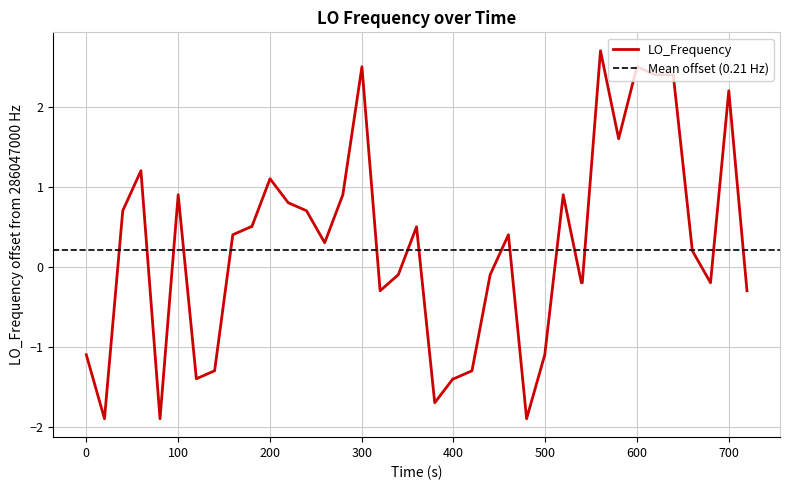

What is the sum of all values?

8.5